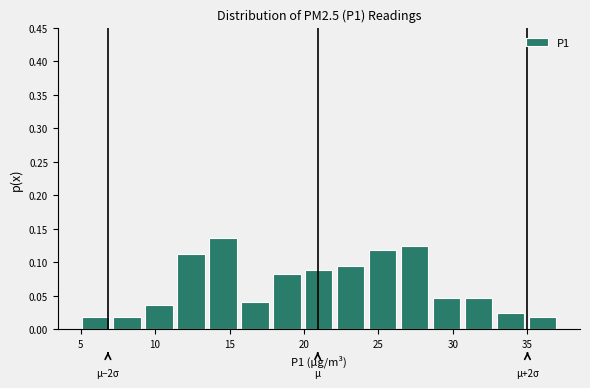

Over which range of the x-axis is the bar tallest?

13.5 to 15.5